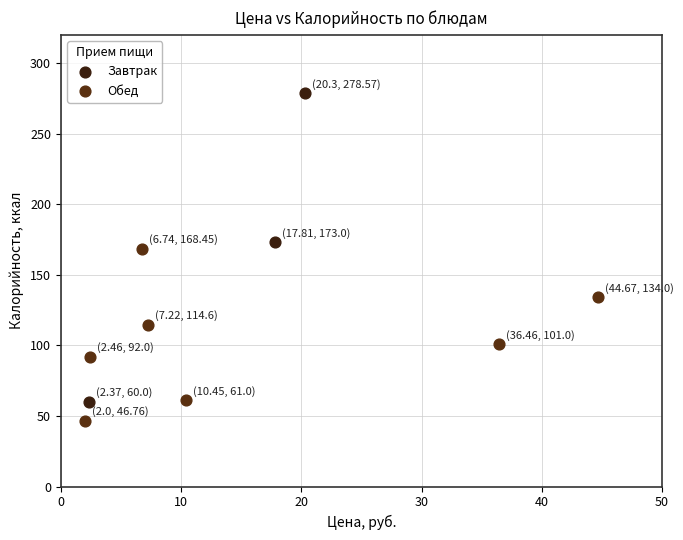

Which series contains the highest Y value?

Завтрак